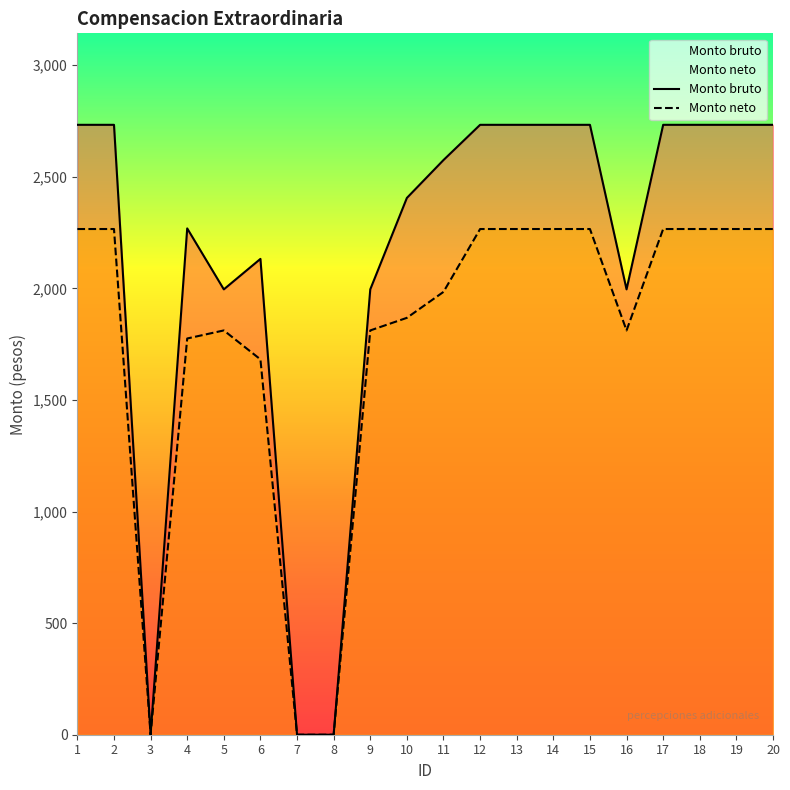

How many data points in Monto neto are less than 2265?

10